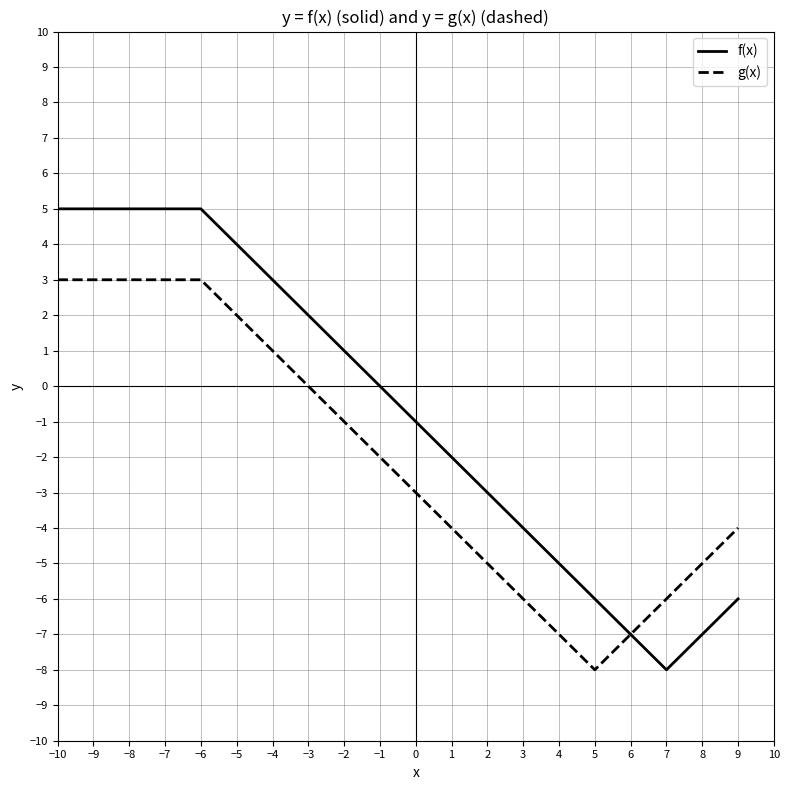

Rank the series by their maximum value, from lowest to highest.

g(x), f(x)